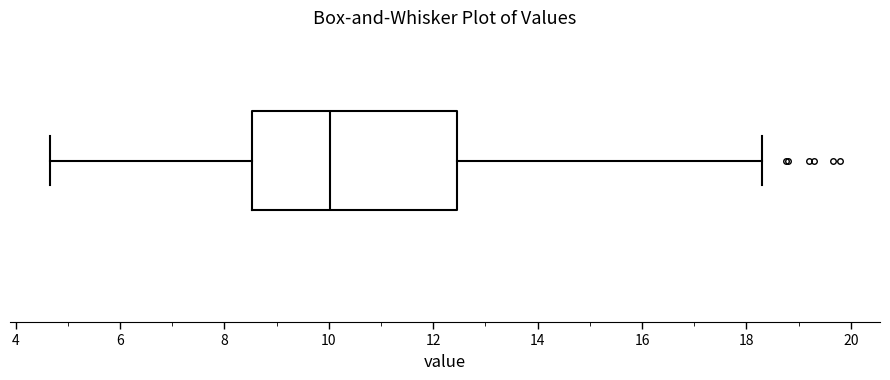

Where does the left whisker of the box end on the x-axis? The values are not printed on the chart, so give them approximately, as read against the axis.

4.6